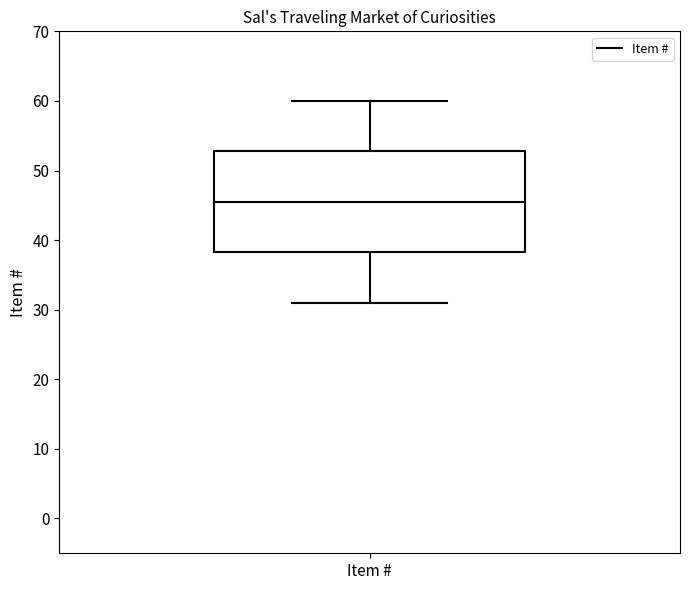

Where is the upper edge of the box for Item # on the y-axis? The values are not printed on the chart, so give them approximately, as read against the axis.

53